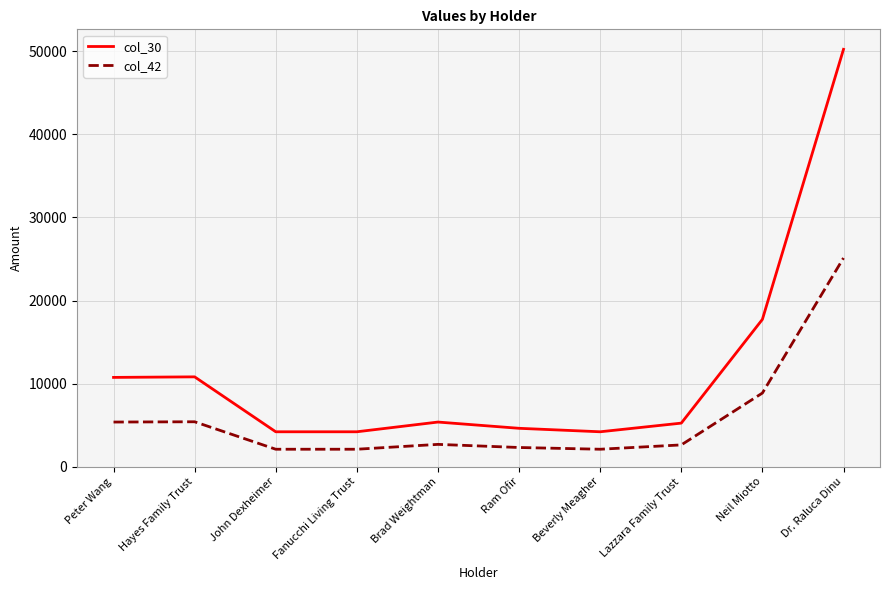

At which label is col_30 closest to 27216?

Neil Miotto